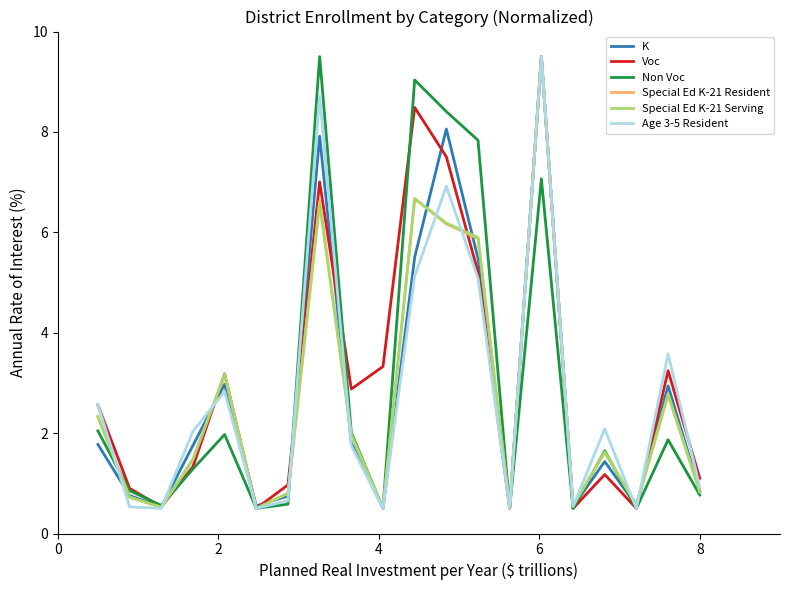

What is the smallest value displayed?

0.5